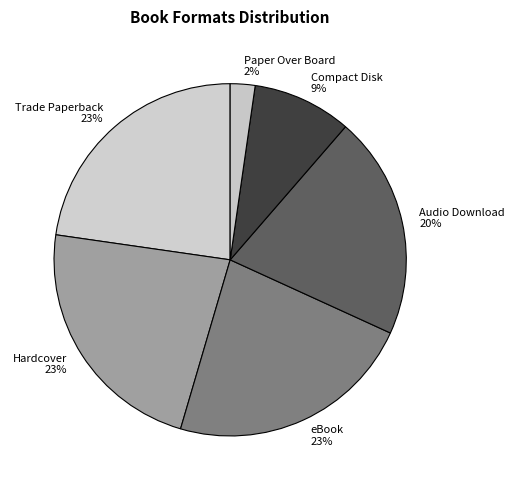

Which slice is the smallest?

Paper Over Board